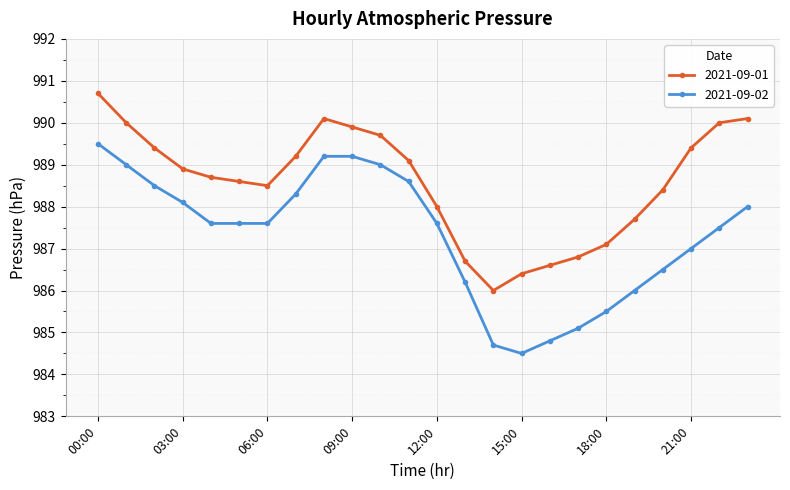

How many interior local peaks does the 2021-09-01 series have?

1